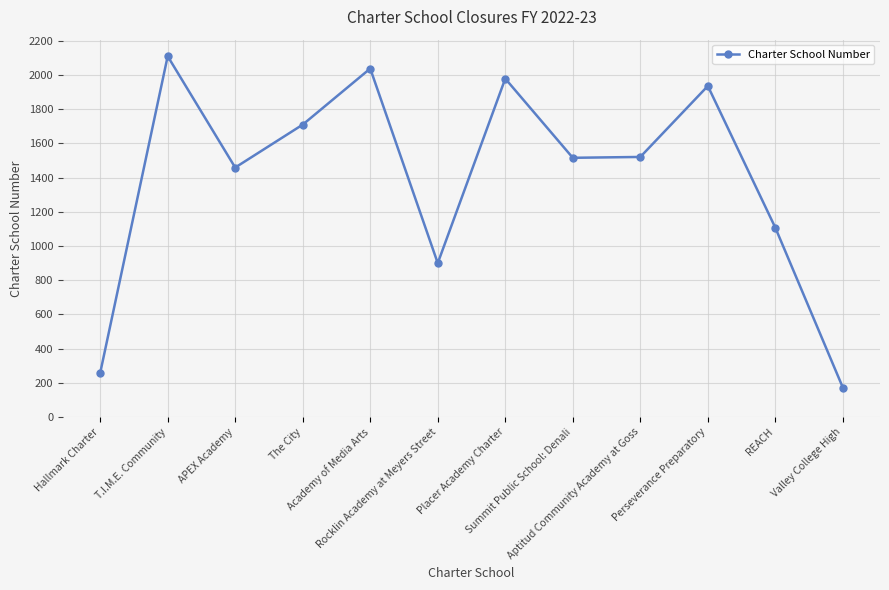

What is the value of the 4th point from the left?

1710